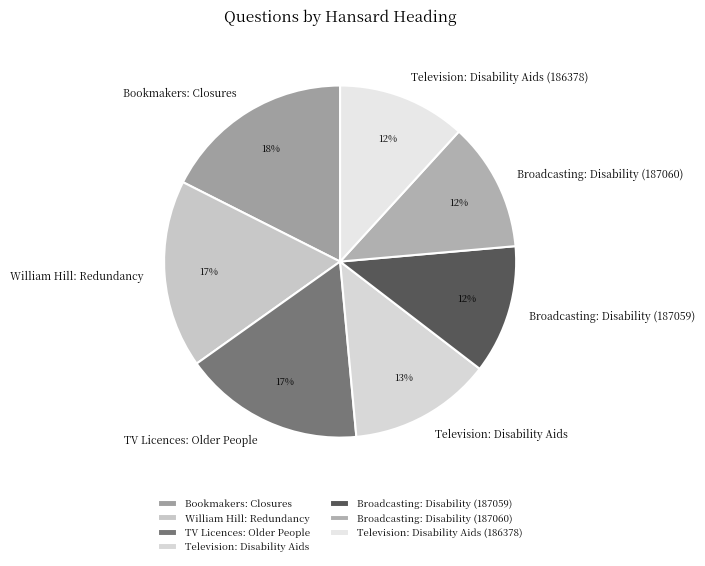

Count the number of slices in the pie.

7